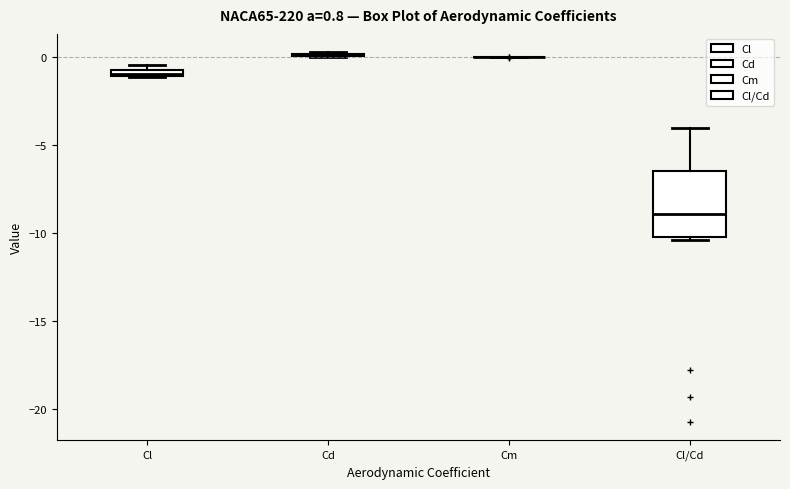

Comparing the boxes themselves (not the whiskers), which one is the tallest?

Cl/Cd